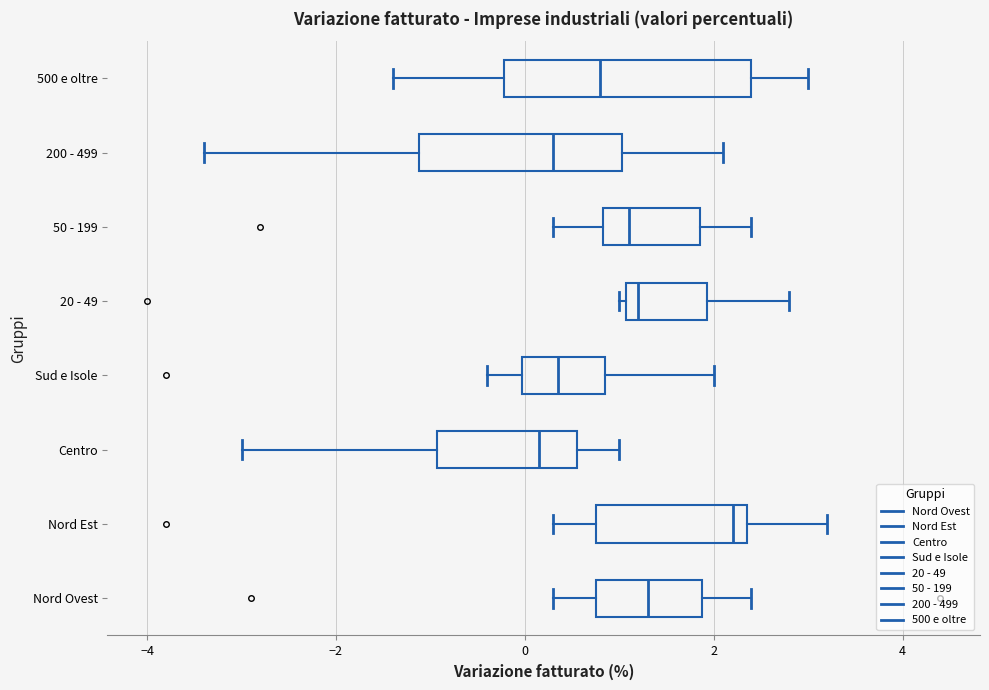

Reading bottom to top, read every box against the x-axis: the position of its median line, the range the box covers, and the ends of its whiskers. The values are not printed on the chart, so give them approximately, as read against the axis.

Nord Ovest: median 1.4, box 0.8 to 1.8, whiskers 0.4 to 2.4
Nord Est: median 2.2, box 0.8 to 2.4, whiskers 0.4 to 3.2
Centro: median 0.2, box -1.0 to 0.6, whiskers -3.0 to 1.0
Sud e Isole: median 0.4, box 0.0 to 0.8, whiskers -0.4 to 2.0
20 - 49: median 1.2, box 1.0 to 2.0, whiskers 1.0 (just left of the box's left edge) to 2.8
50 - 199: median 1.2, box 0.8 to 1.8, whiskers 0.4 to 2.4
200 - 499: median 0.4, box -1.2 to 1.0, whiskers -3.4 to 2.2
500 e oltre: median 0.8, box -0.2 to 2.4, whiskers -1.4 to 3.0